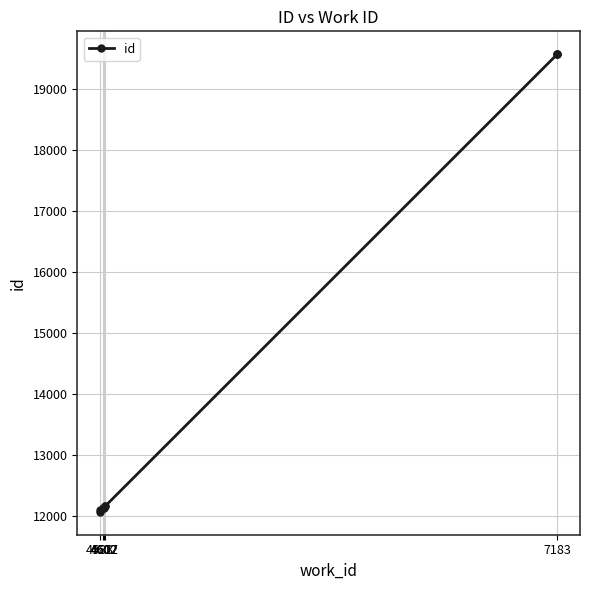

What is the difference between the maximum and second lowest values?

7485